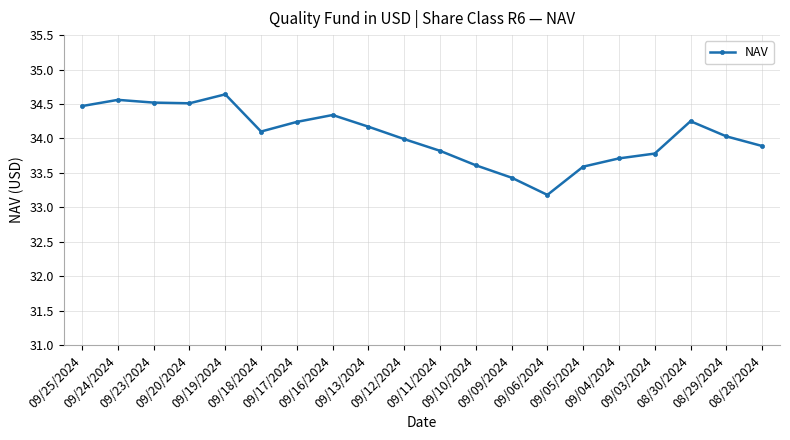

Is it true that the value at 09/16/2024 is 17.7?

False